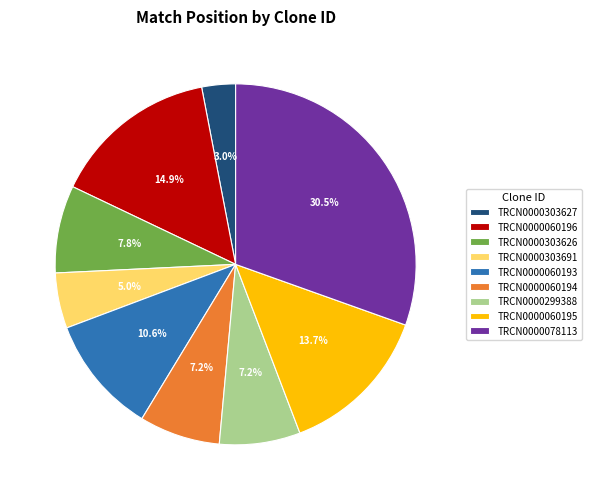

What percentage do TRCN0000060196 and TRCN0000303627 together represent?

17.9%